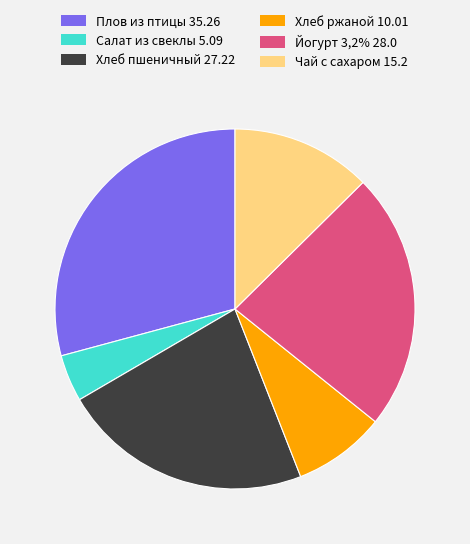

Which category has the biggest portion of the pie?

Плов из птицы 35.26